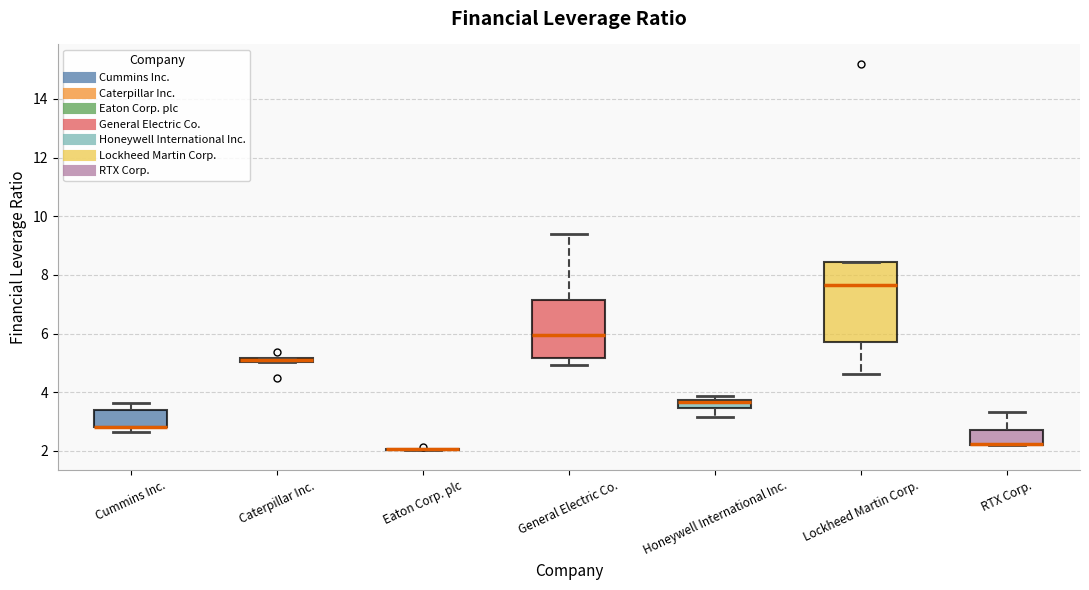

Comparing the boxes themselves (not the whiskers), which one is the tallest?

Lockheed Martin Corp.